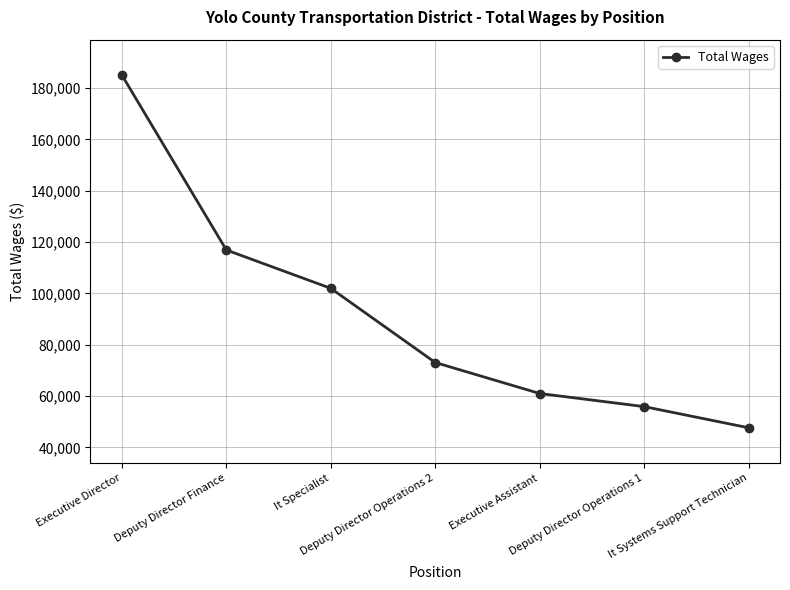

What is the sum of all values?

641446